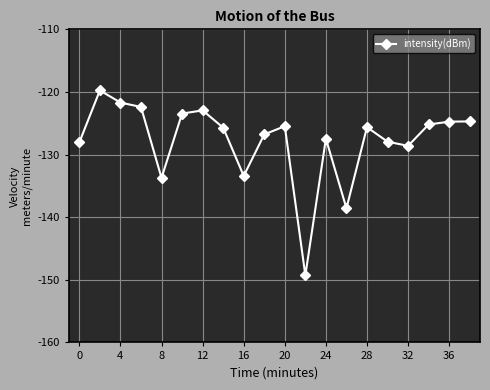

What is the difference between the second highest and second lowest values?

16.9